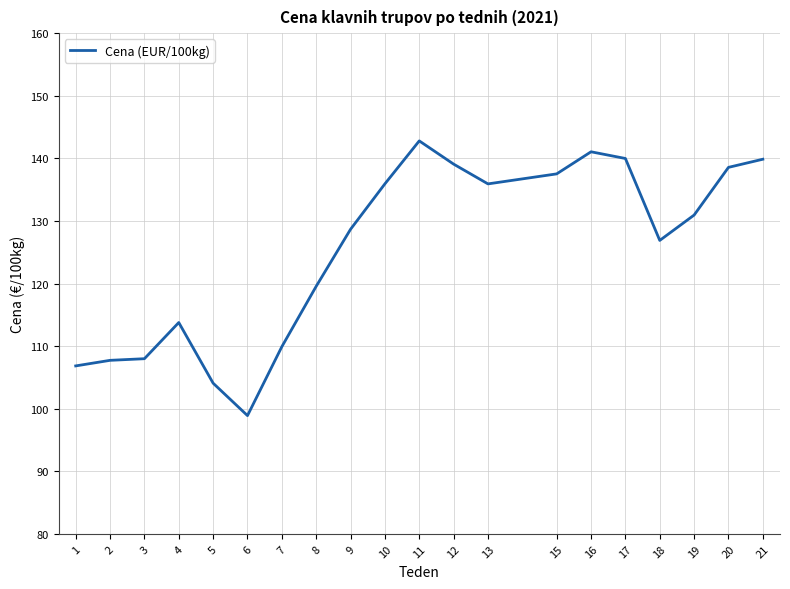

Is it true that the value at 6 is 19.9?

False